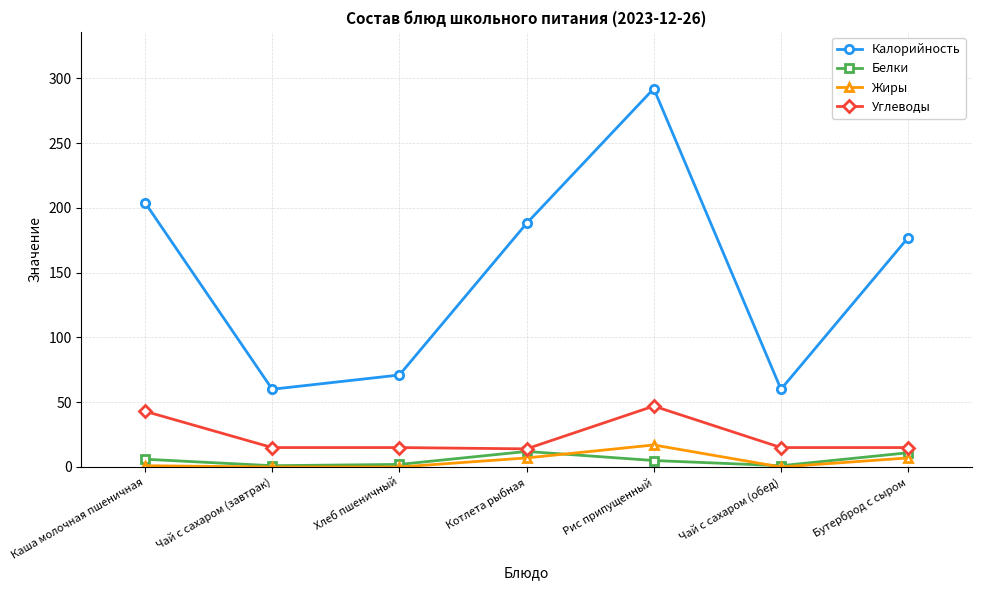

What is the total value across all series at Каша молочная пшеничная?

254